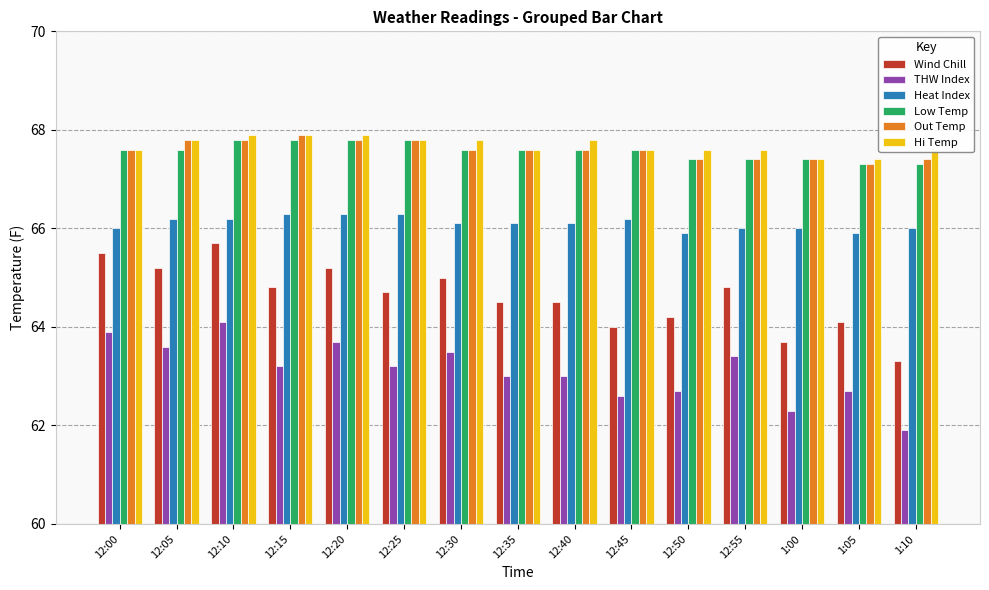

Reading right to left, what are all the values shown in this chart?

Wind Chill: 63.3	64.1	63.7	64.8	64.2	64.0	64.5	64.5	65.0	64.7	65.2	64.8	65.7	65.2	65.5
THW Index: 61.9	62.7	62.3	63.4	62.7	62.6	63.0	63.0	63.5	63.2	63.7	63.2	64.1	63.6	63.9
Heat Index: 66.0	65.9	66.0	66.0	65.9	66.2	66.1	66.1	66.1	66.3	66.3	66.3	66.2	66.2	66.0
Low Temp: 67.3	67.3	67.4	67.4	67.4	67.6	67.6	67.6	67.6	67.8	67.8	67.8	67.8	67.6	67.6
Out Temp: 67.4	67.3	67.4	67.4	67.4	67.6	67.6	67.6	67.6	67.8	67.8	67.9	67.8	67.8	67.6
Hi Temp: 67.6	67.4	67.4	67.6	67.6	67.6	67.8	67.6	67.8	67.8	67.9	67.9	67.9	67.8	67.6